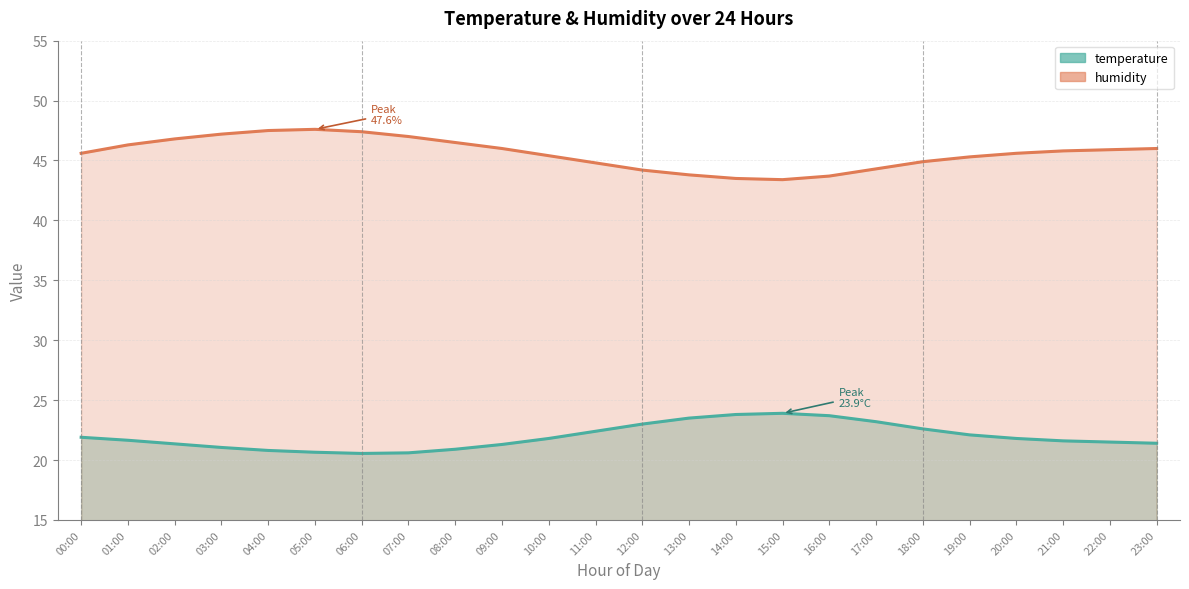

Reading left to right, transcribe all the data shown in this chart.

temperature: 00:00=21.9	01:00=21.6	02:00=21.4	03:00=21.1	04:00=20.8	05:00=20.6	06:00=20.6	07:00=20.6	08:00=20.9	09:00=21.3	10:00=21.8	11:00=22.4	12:00=23.0	13:00=23.5	14:00=23.8	15:00=23.9	16:00=23.7	17:00=23.2	18:00=22.6	19:00=22.1	20:00=21.8	21:00=21.6	22:00=21.5	23:00=21.4
humidity: 00:00=45.6	01:00=46.3	02:00=46.8	03:00=47.2	04:00=47.5	05:00=47.6	06:00=47.4	07:00=47.0	08:00=46.5	09:00=46.0	10:00=45.4	11:00=44.8	12:00=44.2	13:00=43.8	14:00=43.5	15:00=43.4	16:00=43.7	17:00=44.3	18:00=44.9	19:00=45.3	20:00=45.6	21:00=45.8	22:00=45.9	23:00=46.0